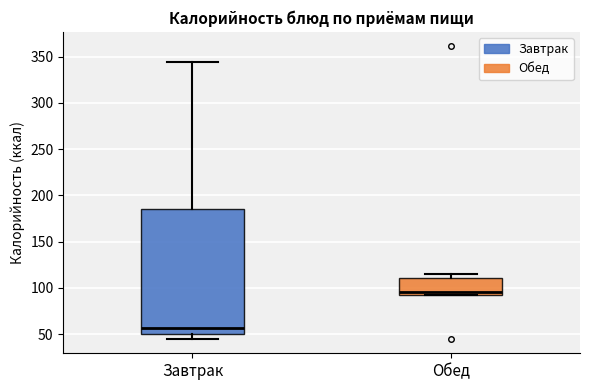

Reading left to right, transcribe this box plot: for each box, give where its median line is, the range the box spans, and where its two whiskers end, as read against the y-axis. The values are not printed on the chart, so give them approximately, as read against the axis.

Завтрак: median 55, box 50 to 185, whiskers 45 to 345
Обед: median 95 (just above the box's lower edge), box 95 to 110, whiskers 90 to 115